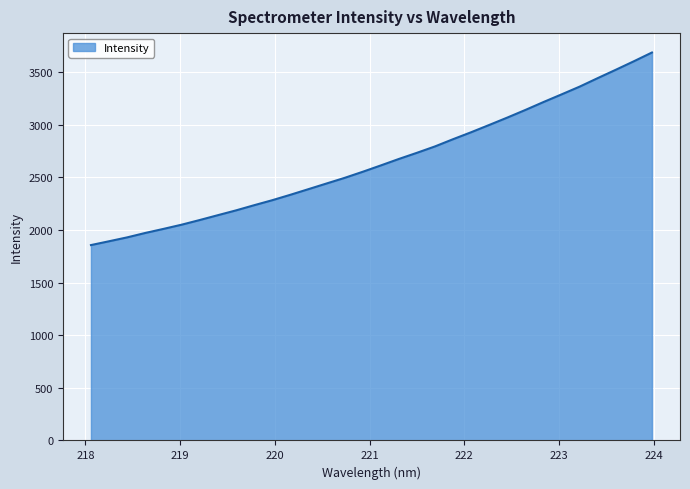

What is the smallest value displayed?

1856.3